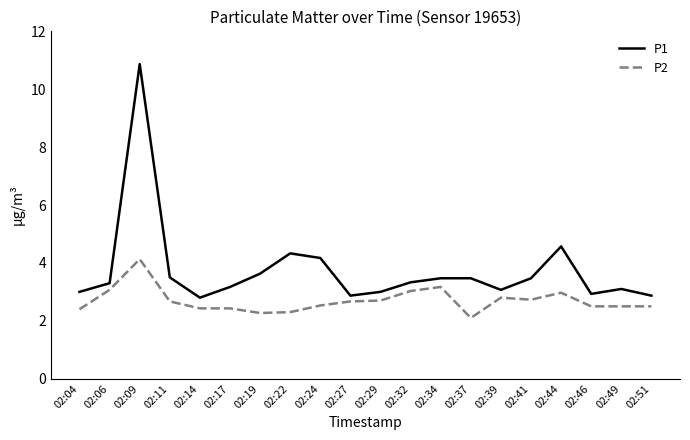

True or false: P1 and P2 intersect in this chart.

False